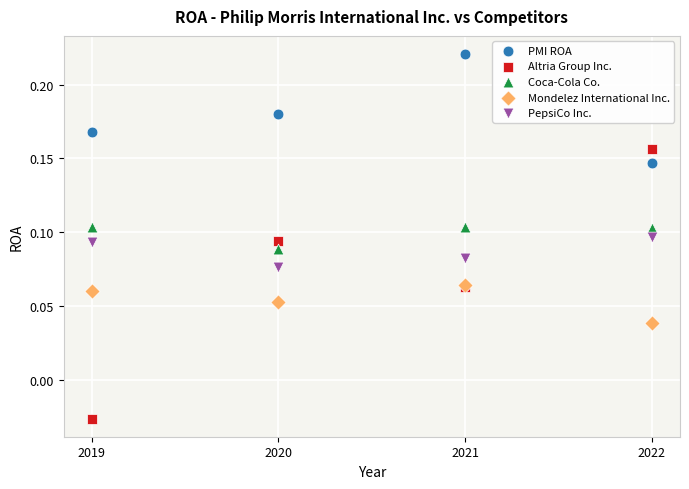

Which series reaches the maximum Y coordinate?

PMI ROA